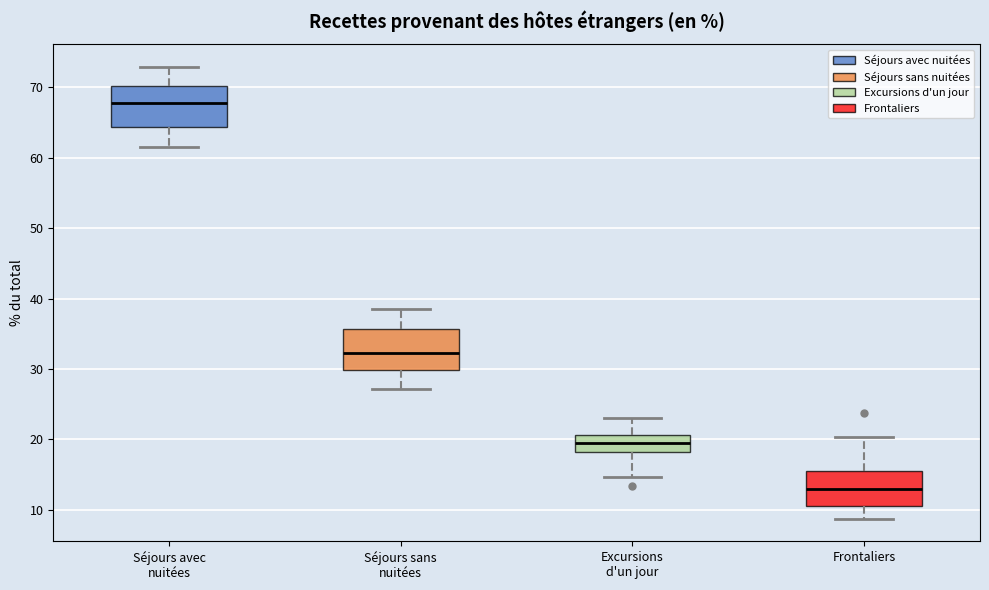

Reading left to right, transcribe this box plot: for each box, give where its median line is, the range the box spans, and where its two whiskers end, as read against the y-axis. The values are not printed on the chart, so give them approximately, as read against the axis.

Séjours avec nuitées: median 68, box 64 to 70, whiskers 62 to 73
Séjours sans nuitées: median 32, box 30 to 36, whiskers 27 to 38
Excursions d'un jour: median 19, box 18 to 21, whiskers 15 to 23
Frontaliers: median 13, box 11 to 15, whiskers 9 to 20